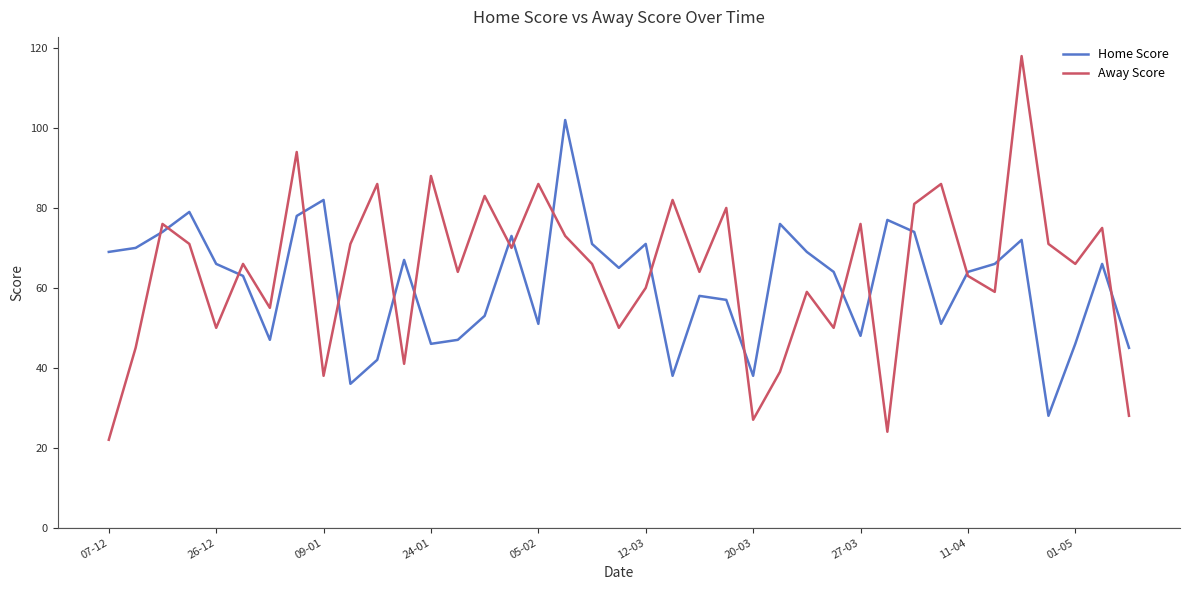

How many lines are shown in the chart?

2